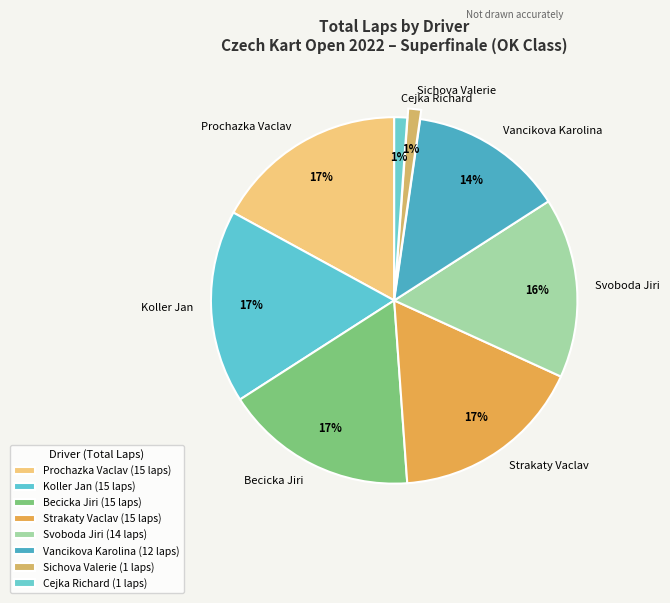

Is it true that Becicka Jiri is 17% of the pie?

True